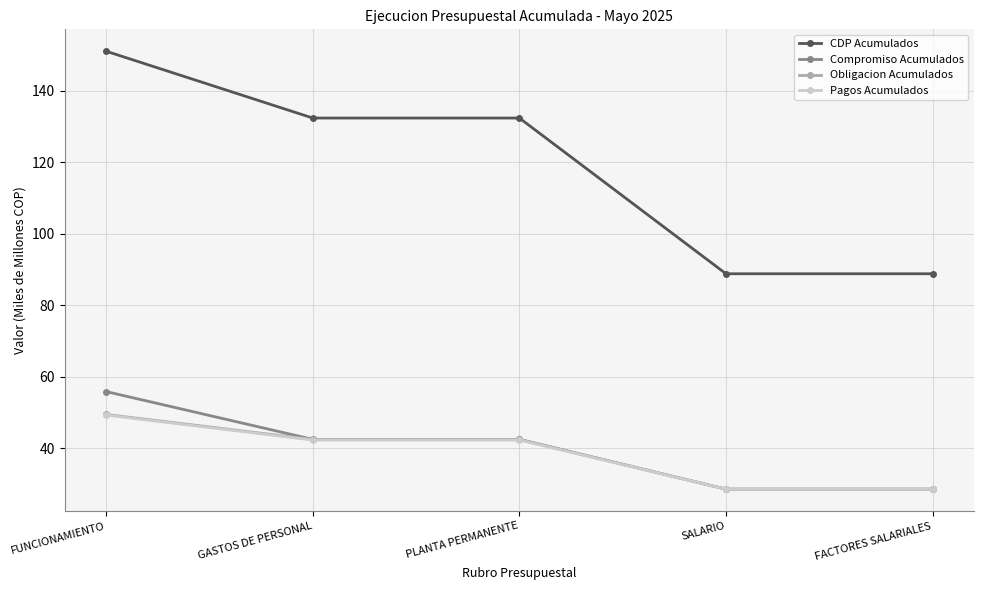

True or false: CDP Acumulados and Obligacion Acumulados cross at least once.

False